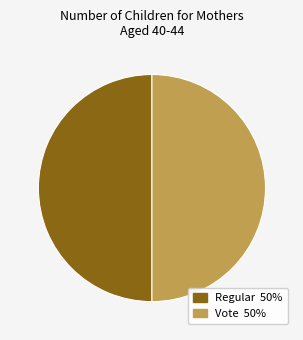

Approximately how many times larger is the value at Regular compared to Vote?

1.0